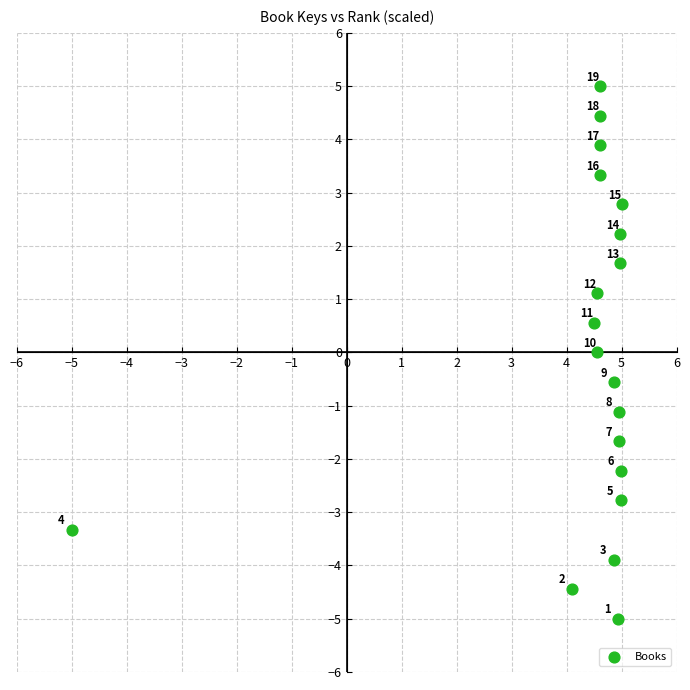

What is the range of X values (max minus min)?

10.0